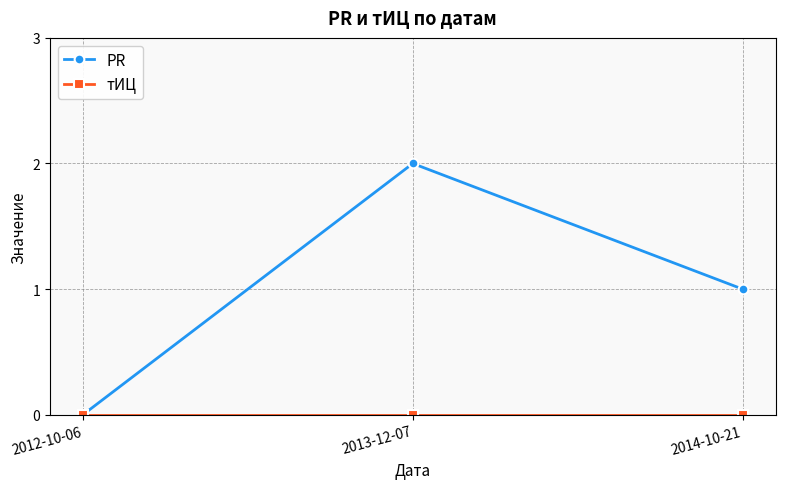

At which label does PR first exceed 1?

2013-12-07